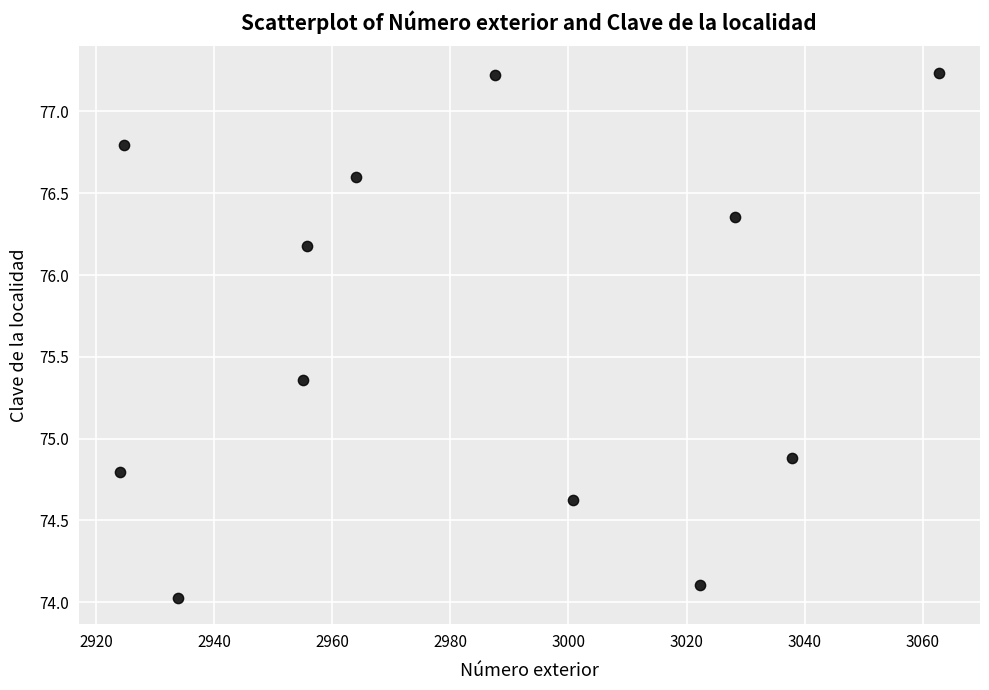

What is the average Y value?

75.7